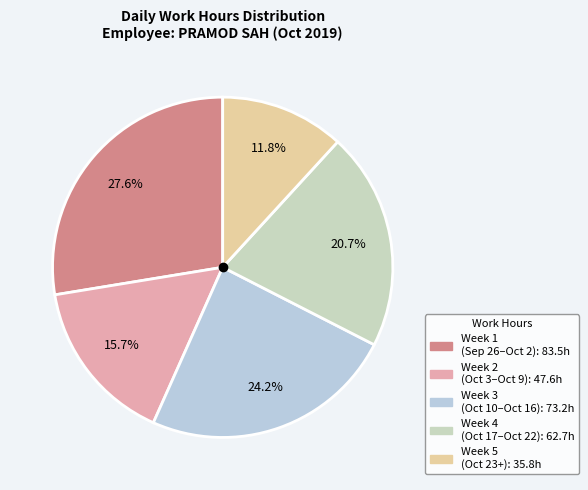

To the nearest percent, what is the average slice percentage?

20%